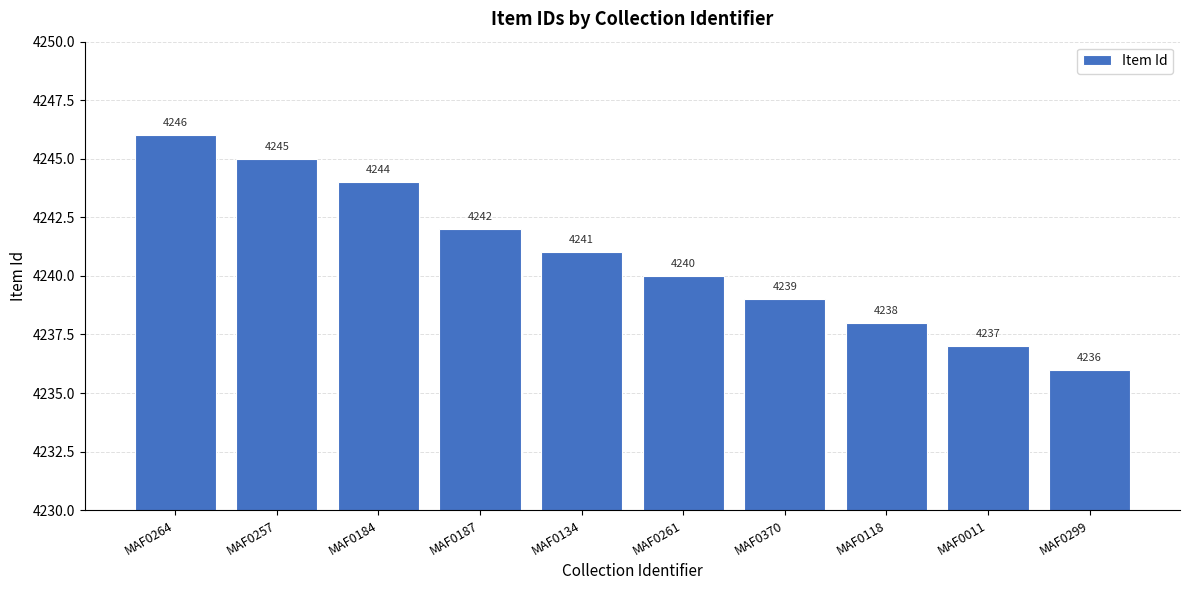

What is the label of the 3rd bar from the left?

MAF0184